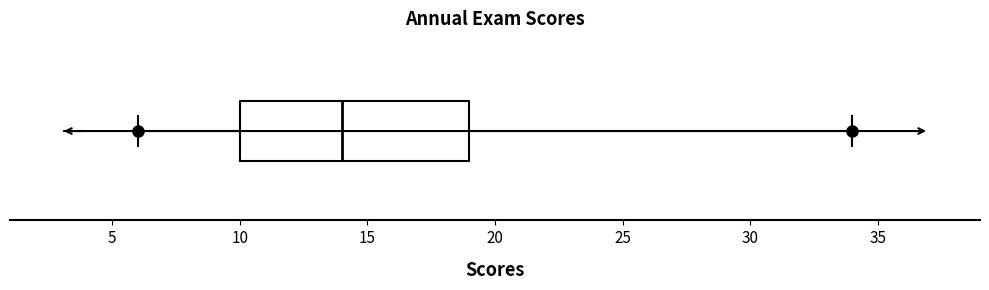

Read this box plot against the x-axis: the position of the median line, the range covered by the box, and the ends of both whiskers. The values are not printed on the chart, so give them approximately, as read against the axis.

median 14, box 10 to 19, whiskers 6 to 34